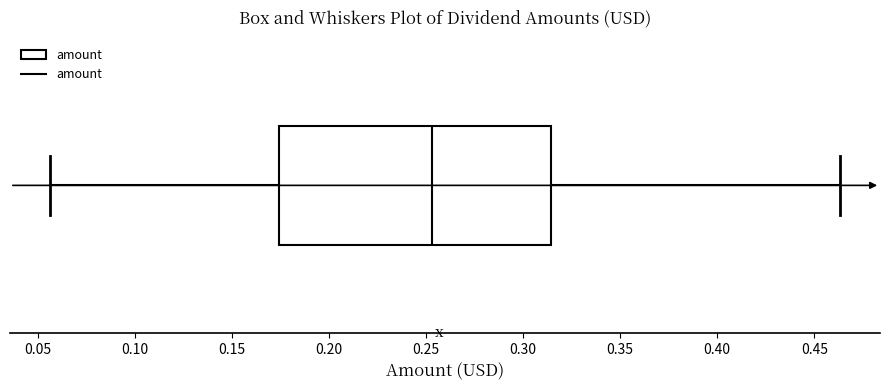

Read this box plot against the x-axis: the position of the median line, the range covered by the box, and the ends of both whiskers. The values are not printed on the chart, so give them approximately, as read against the axis.

median 0.255, box 0.175 to 0.315, whiskers 0.055 to 0.465